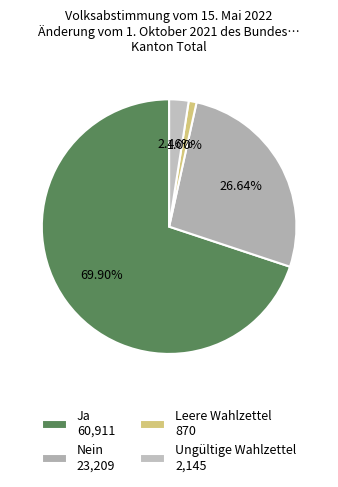

Which category has the smallest portion of the pie?

Leere Wahlzettel